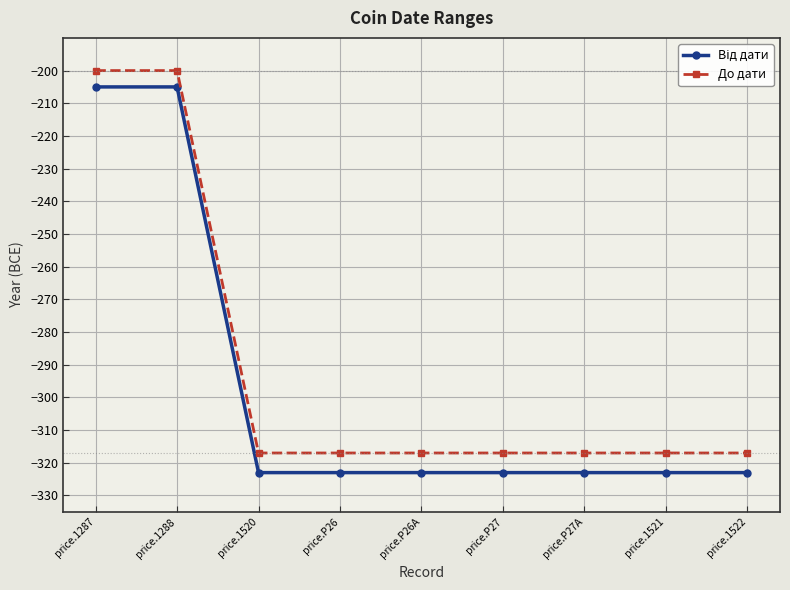

What is the difference between the maximum and minimum values in the До дати series?

117